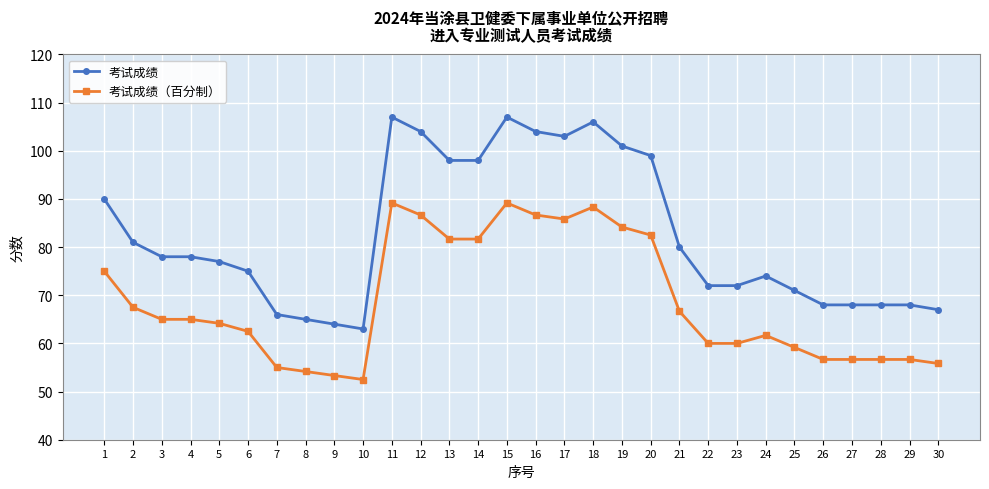

Rank the series by their maximum value, from highest to lowest.

考试成绩, 考试成绩（百分制）